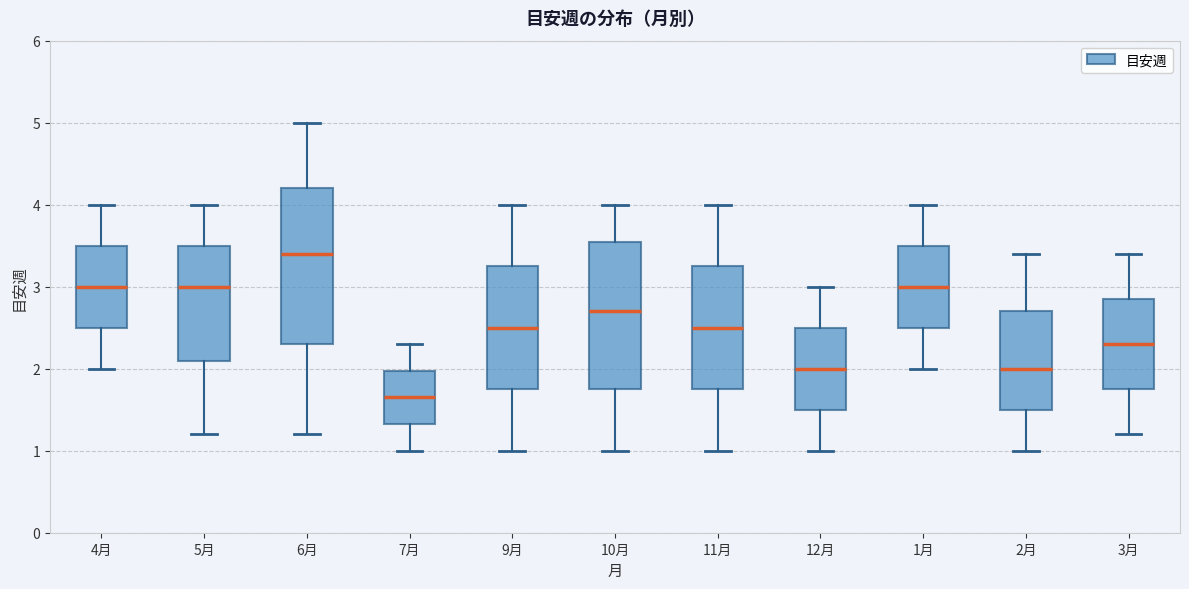

Reading left to right, read every box against the y-axis: the position of its median line, the range the box covers, and the ends of its whiskers. The values are not printed on the chart, so give them approximately, as read against the axis.

4月: median 3.0, box 2.5 to 3.5, whiskers 2.0 to 4.0
5月: median 3.0, box 2.1 to 3.5, whiskers 1.2 to 4.0
6月: median 3.4, box 2.3 to 4.2, whiskers 1.2 to 5.0
7月: median 1.7, box 1.3 to 2.0, whiskers 1.0 to 2.3
9月: median 2.5, box 1.8 to 3.3, whiskers 1.0 to 4.0
10月: median 2.7, box 1.8 to 3.6, whiskers 1.0 to 4.0
11月: median 2.5, box 1.8 to 3.3, whiskers 1.0 to 4.0
12月: median 2.0, box 1.5 to 2.5, whiskers 1.0 to 3.0
1月: median 3.0, box 2.5 to 3.5, whiskers 2.0 to 4.0
2月: median 2.0, box 1.5 to 2.7, whiskers 1.0 to 3.4
3月: median 2.3, box 1.8 to 2.9, whiskers 1.2 to 3.4